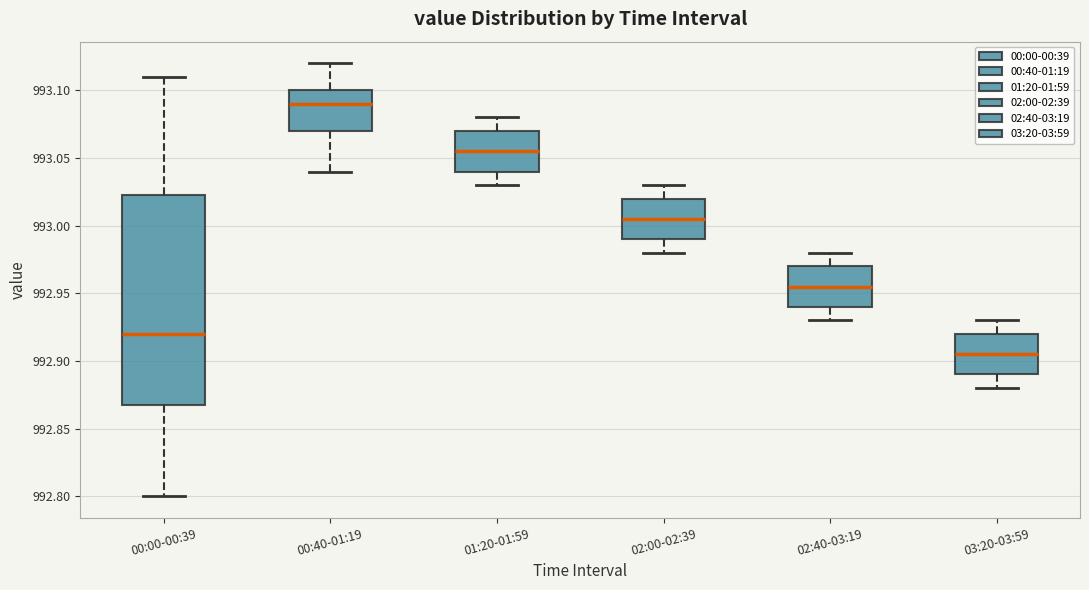

Which box's median line is the lowest?

03:20-03:59